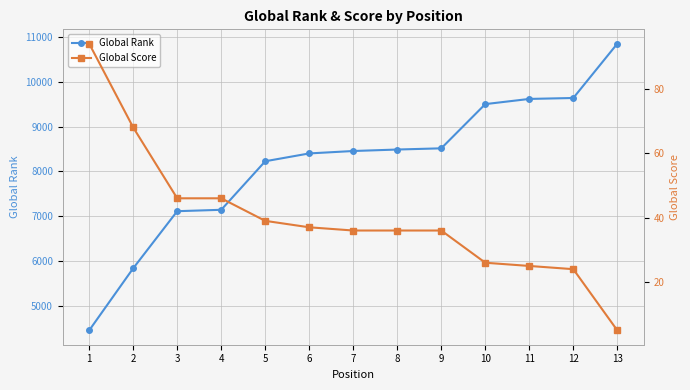

True or false: Global Score and Global Rank intersect in this chart.

False